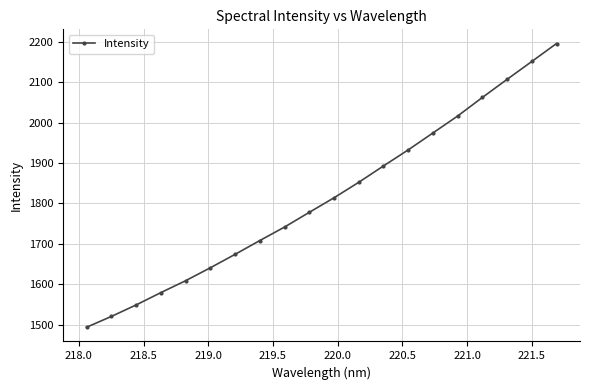

True or false: there are more than 2 points higher than both neighbors.

False